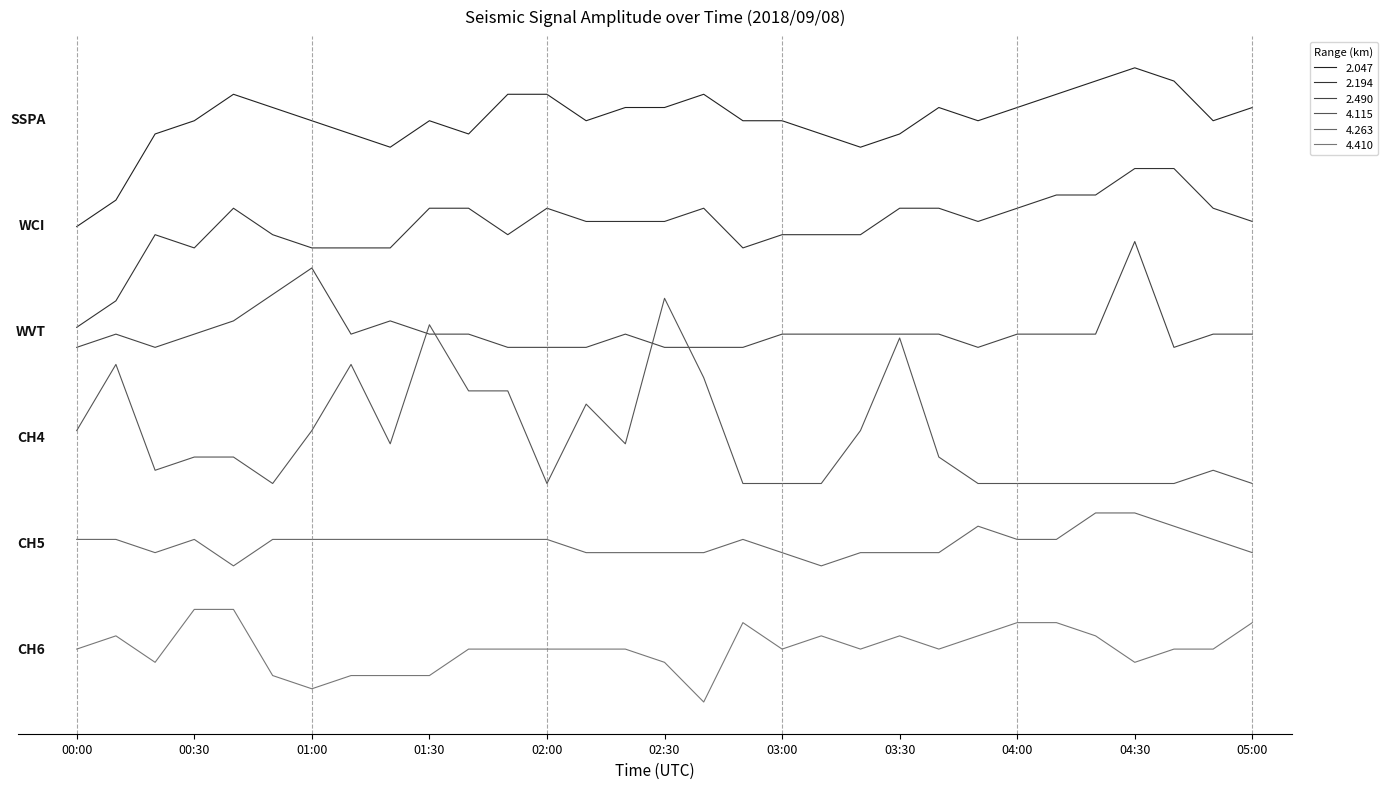

List the series in order of their peak value, lowest first.

4.410, 4.263, 4.115, 2.490, 2.194, 2.047